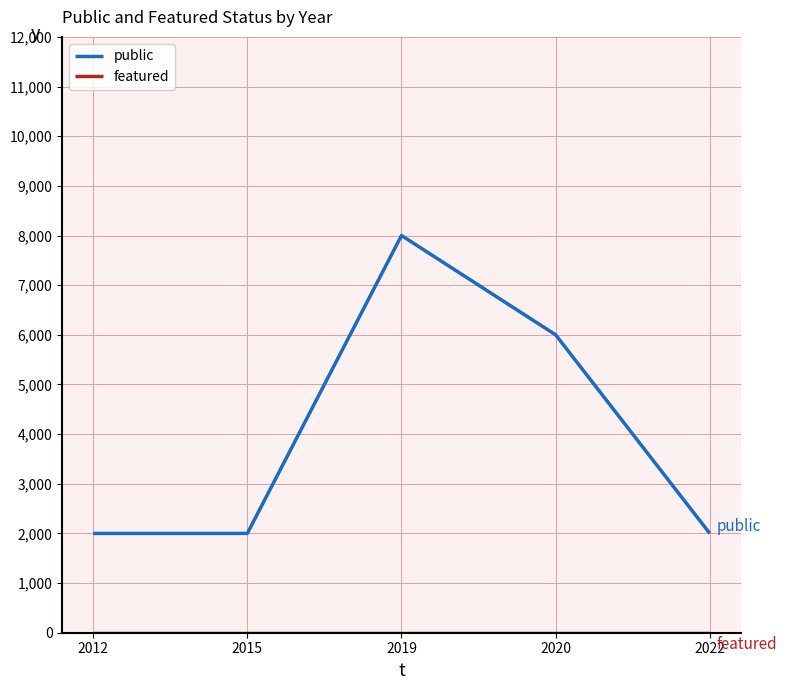

True or false: public has a value of 6000 at 2020.

True